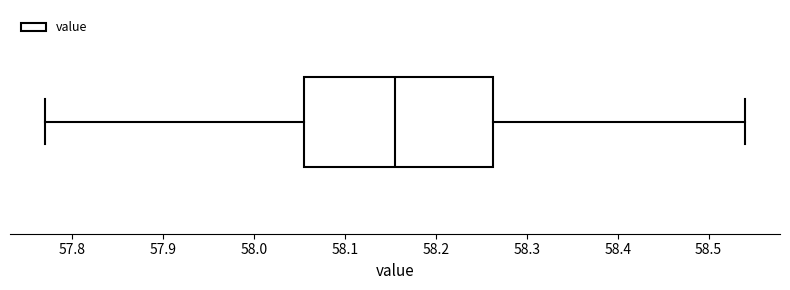

Read this box plot against the x-axis: the position of the median line, the range covered by the box, and the ends of both whiskers. The values are not printed on the chart, so give them approximately, as read against the axis.

median 58.16, box 58.06 to 58.26, whiskers 57.77 to 58.54